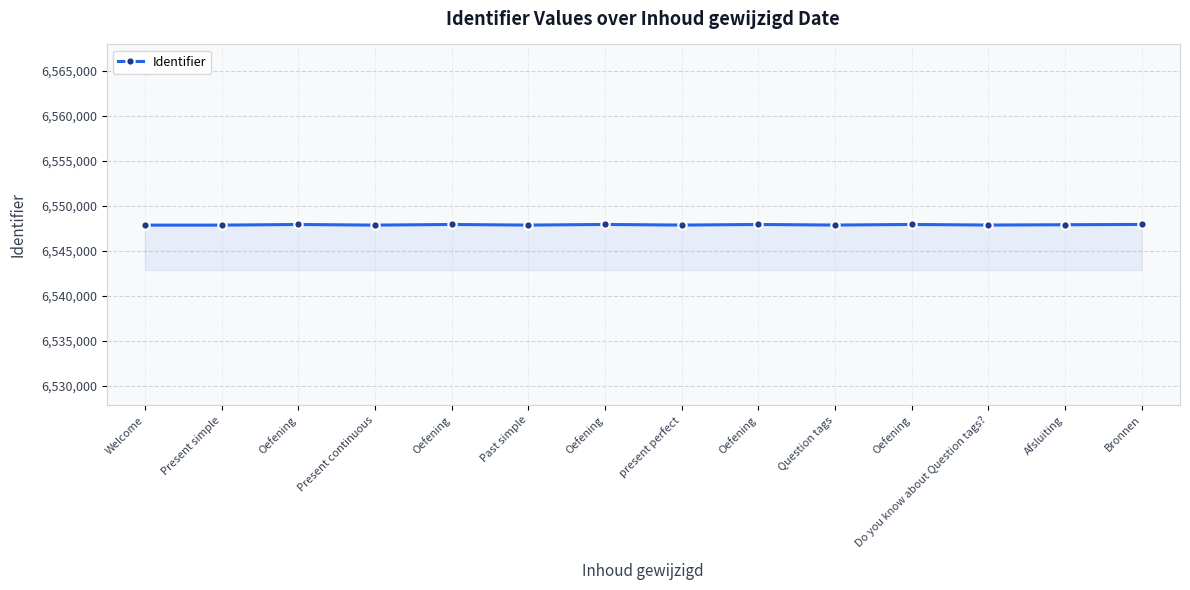

How many categories are shown in the chart?

14